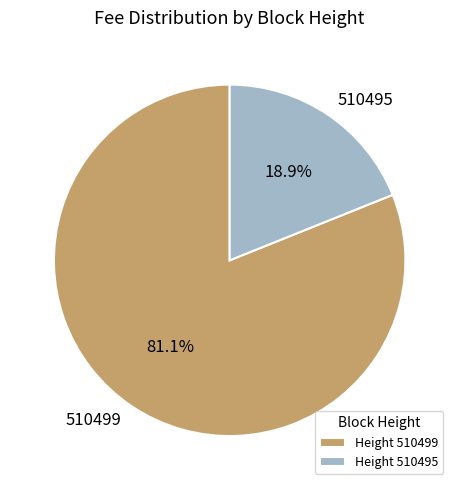

What portion of the pie excludes 510499?

18.9%